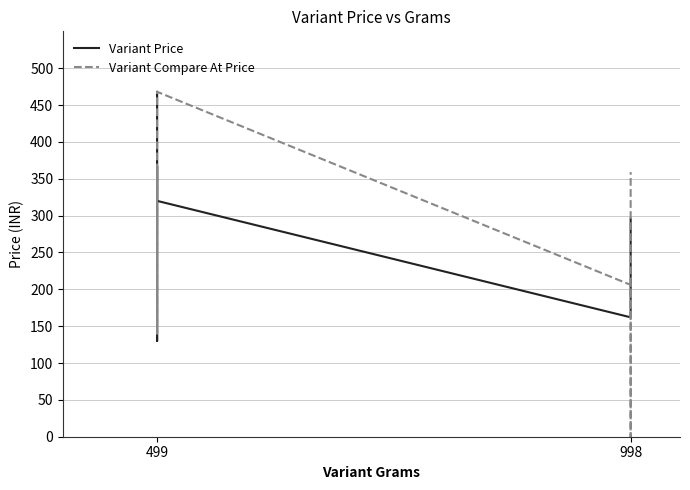

Does the chart have visible grid lines?

Yes